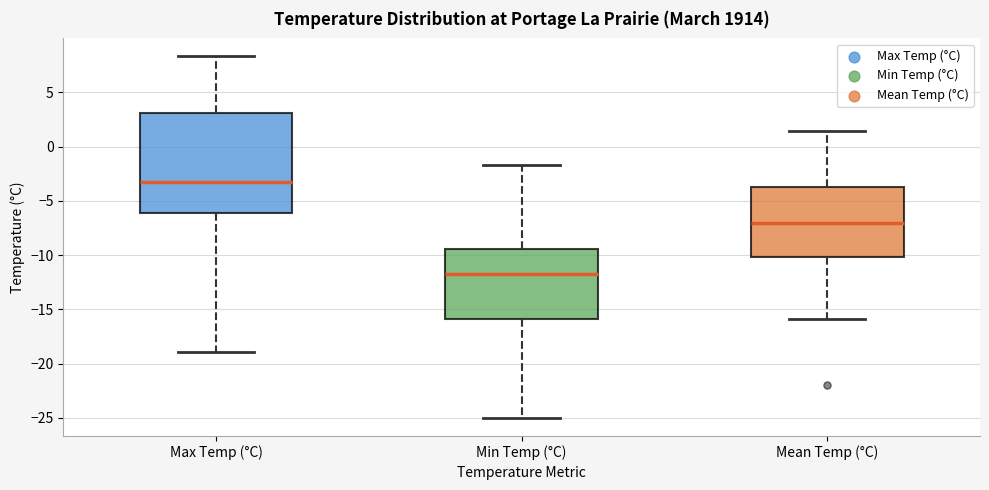

Where does the median line of the box for Max Temp (°C) sit on the y-axis? The values are not printed on the chart, so give them approximately, as read against the axis.

-3.5